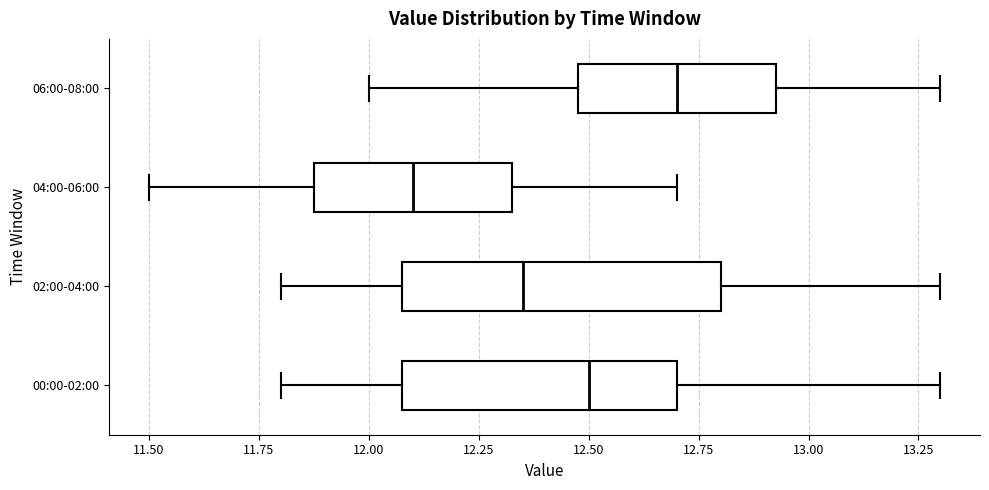

Reading bottom to top, transcribe this box plot: for each box, give where its median line is, the range the box spans, and where its two whiskers end, as read against the x-axis. The values are not printed on the chart, so give them approximately, as read against the axis.

00:00-02:00: median 12.50, box 12.10 to 12.70, whiskers 11.80 to 13.30
02:00-04:00: median 12.35, box 12.10 to 12.80, whiskers 11.80 to 13.30
04:00-06:00: median 12.10, box 11.90 to 12.35, whiskers 11.50 to 12.70
06:00-08:00: median 12.70, box 12.50 to 12.95, whiskers 12.00 to 13.30